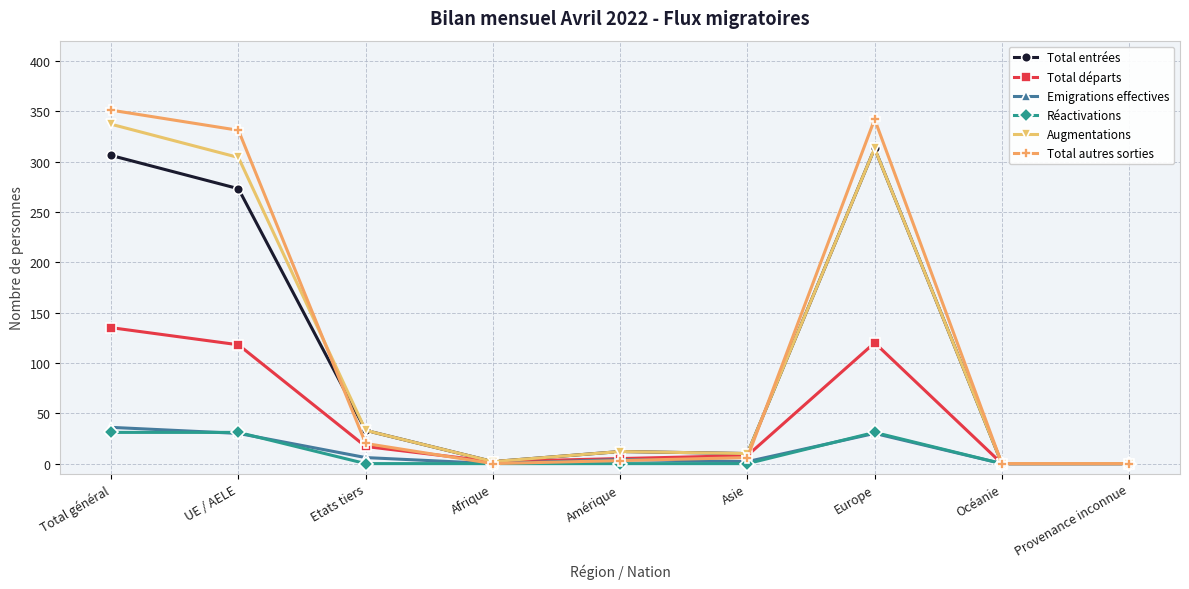

What is the total value across all series at Amérique?

36